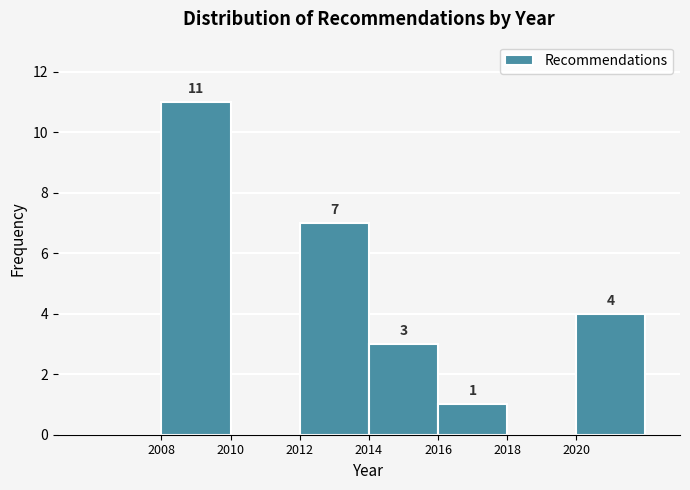

Which range on the x-axis has the tallest bar?

2008 to 2010